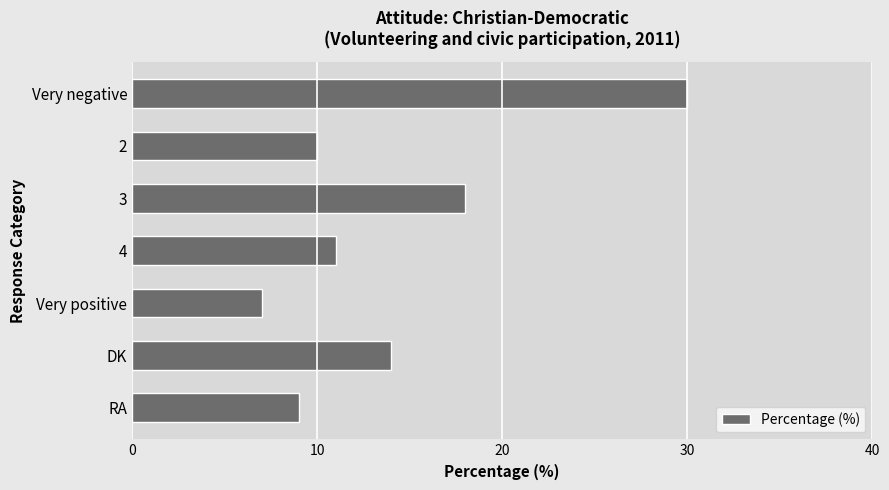

What is the change in value from 2 to 4?

+1